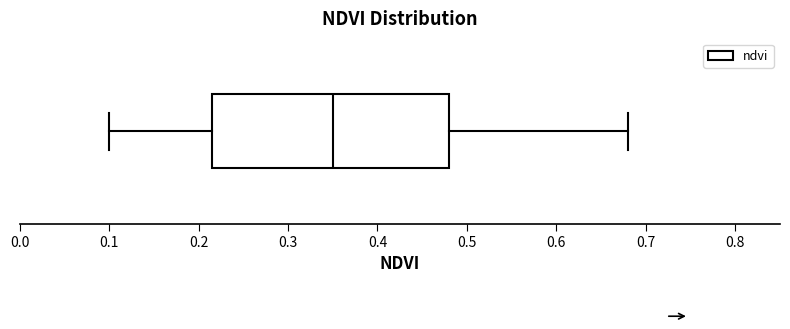

Transcribe this box plot: give where the median line is, the range the box spans, and where the two whiskers end, as read against the x-axis. The values are not printed on the chart, so give them approximately, as read against the axis.

median 0.35, box 0.22 to 0.48, whiskers 0.10 to 0.68